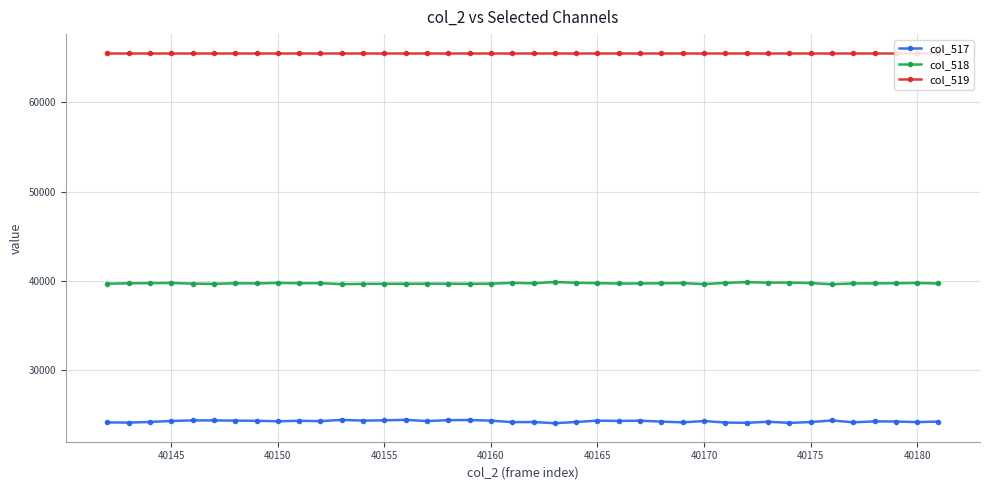

What are all the series names shown in the legend?

col_517, col_518, col_519